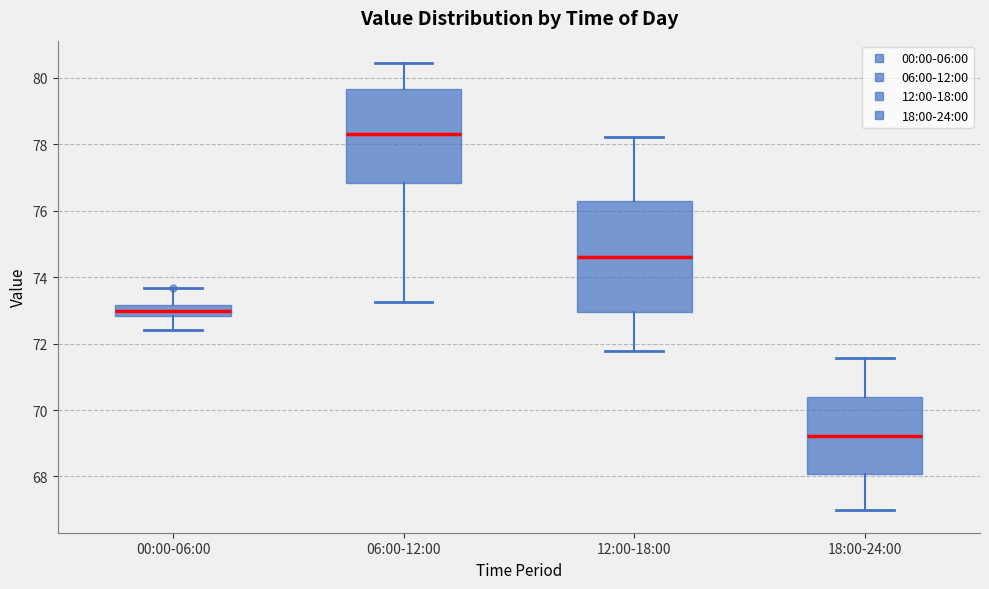

Reading left to right, read every box against the y-axis: the position of its median line, the range the box covers, and the ends of its whiskers. The values are not printed on the chart, so give them approximately, as read against the axis.

00:00-06:00: median 73.0, box 72.8 to 73.2, whiskers 72.4 to 73.6
06:00-12:00: median 78.4, box 76.8 to 79.6, whiskers 73.2 to 80.4
12:00-18:00: median 74.6, box 73.0 to 76.4, whiskers 71.8 to 78.2
18:00-24:00: median 69.2, box 68.0 to 70.4, whiskers 67.0 to 71.6